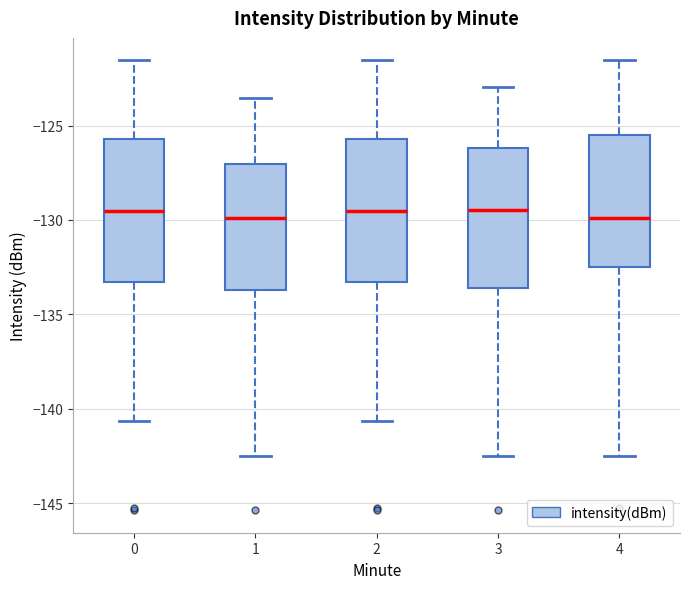

Reading left to right, read every box against the y-axis: the position of its median line, the range the box covers, and the ends of its whiskers. The values are not printed on the chart, so give them approximately, as read against the axis.

0: median -129.5, box -133.5 to -125.5, whiskers -140.5 to -121.5
1: median -130.0, box -133.5 to -127.0, whiskers -142.5 to -123.5
2: median -129.5, box -133.5 to -125.5, whiskers -140.5 to -121.5
3: median -129.5, box -133.5 to -126.0, whiskers -142.5 to -123.0
4: median -130.0, box -132.5 to -125.5, whiskers -142.5 to -121.5